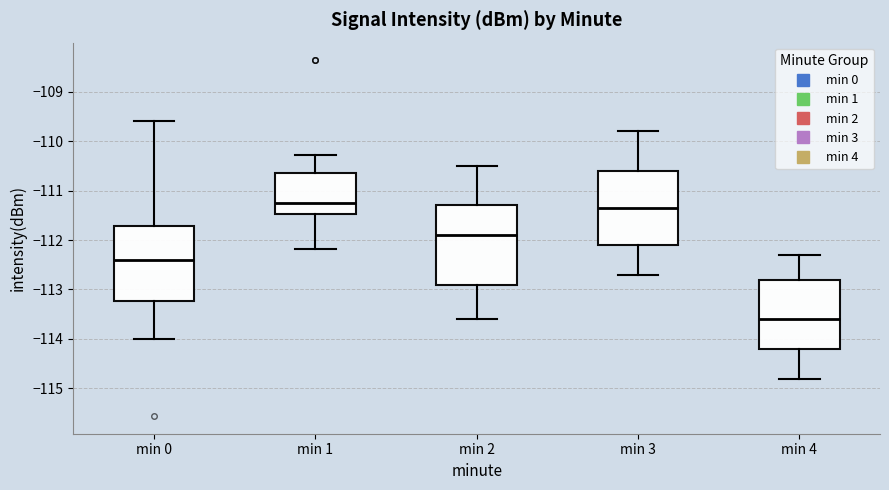

Where does the upper whisker of the box for min 0 end on the y-axis? The values are not printed on the chart, so give them approximately, as read against the axis.

-109.6